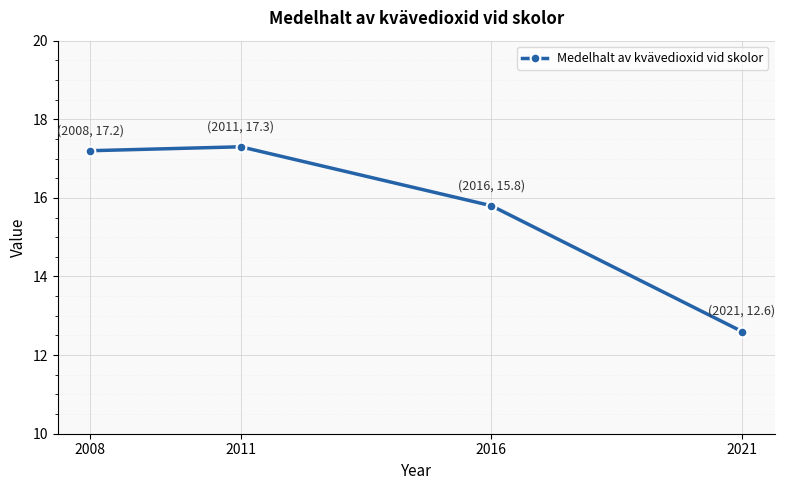

What is the ratio of the value at 2008 to the value at 2011?

1.0